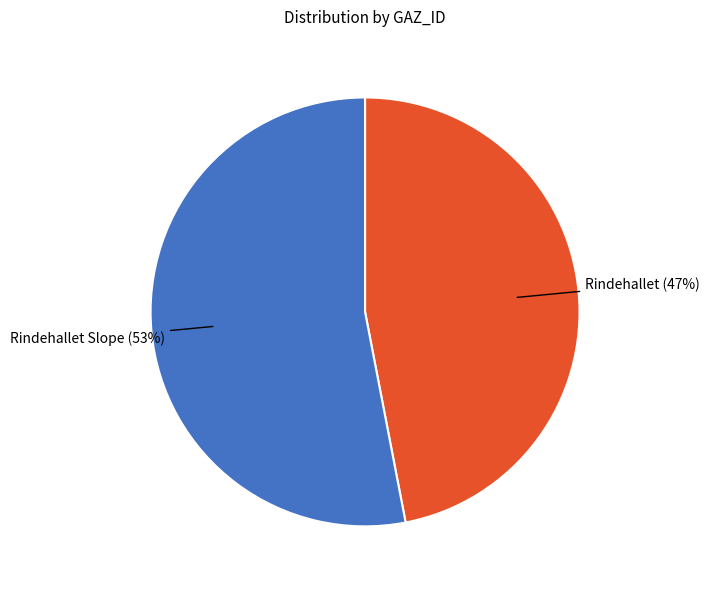

Which slice is the smallest?

Rindehallet